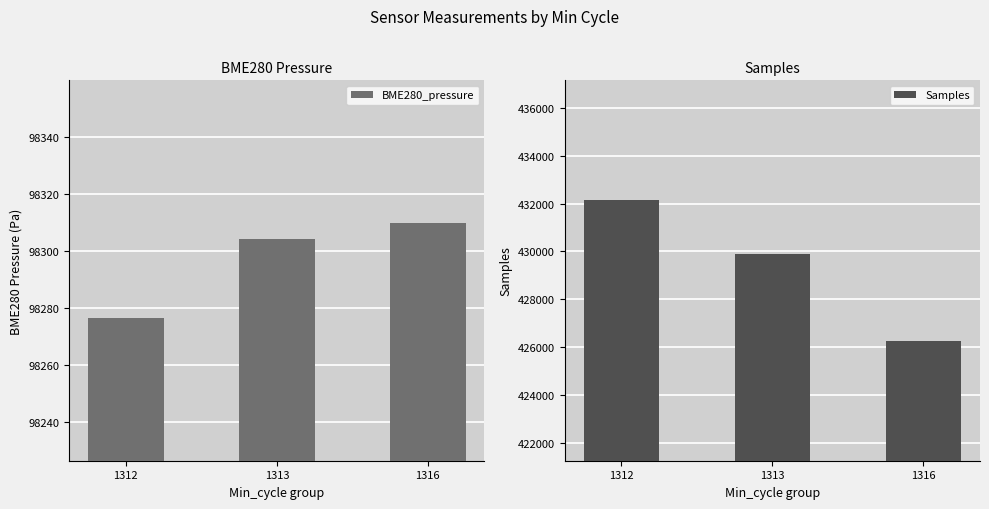

Between 1316 and 1313, which is larger?

1316